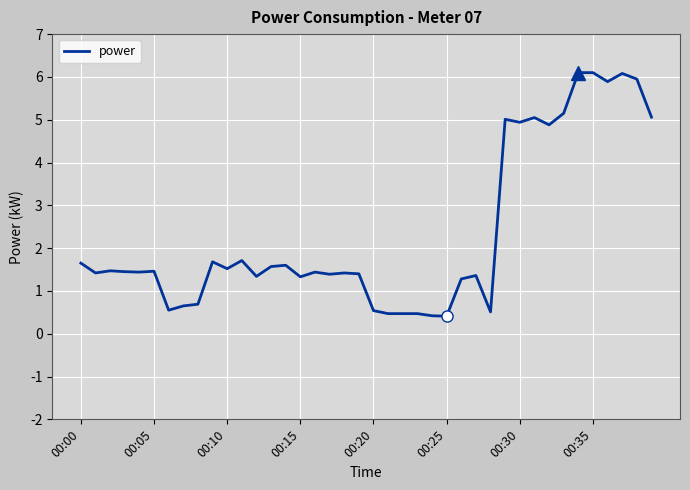

What is the greatest value displayed?

6.1